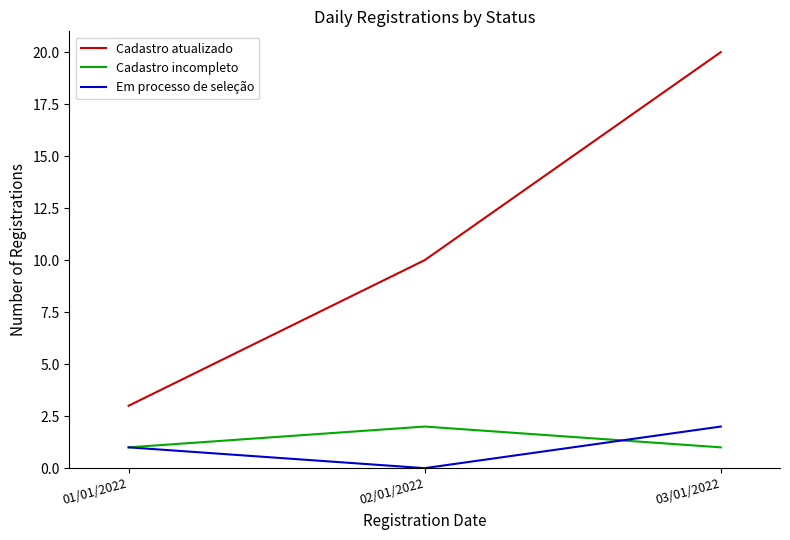

How many distinct data groups are displayed?

3